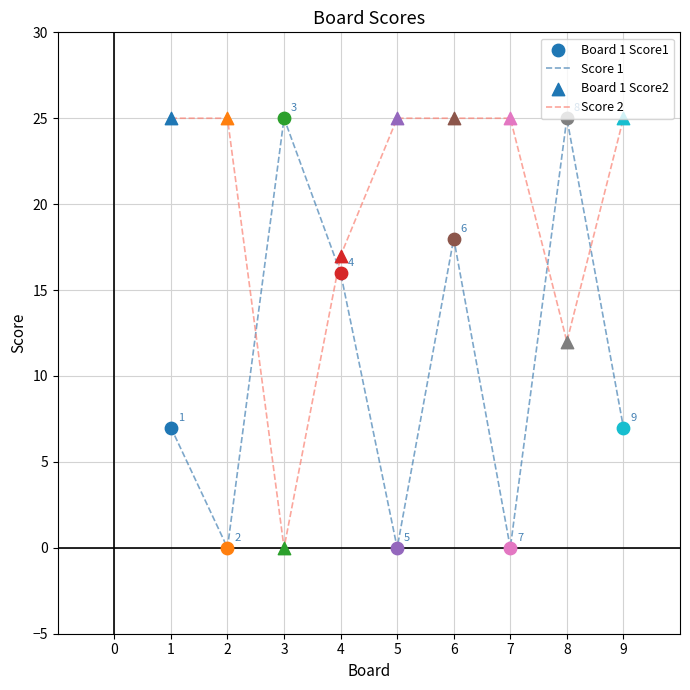

Rank the series by their average value, from highest to lowest.

Score 2, Score 1